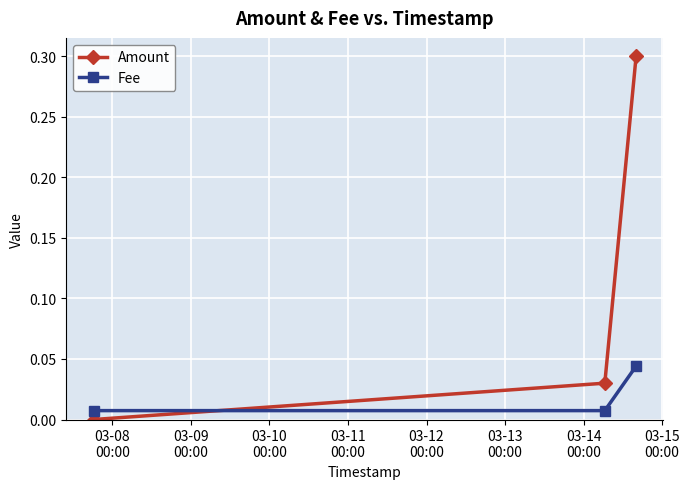

Count the number of categories in the chart.

3